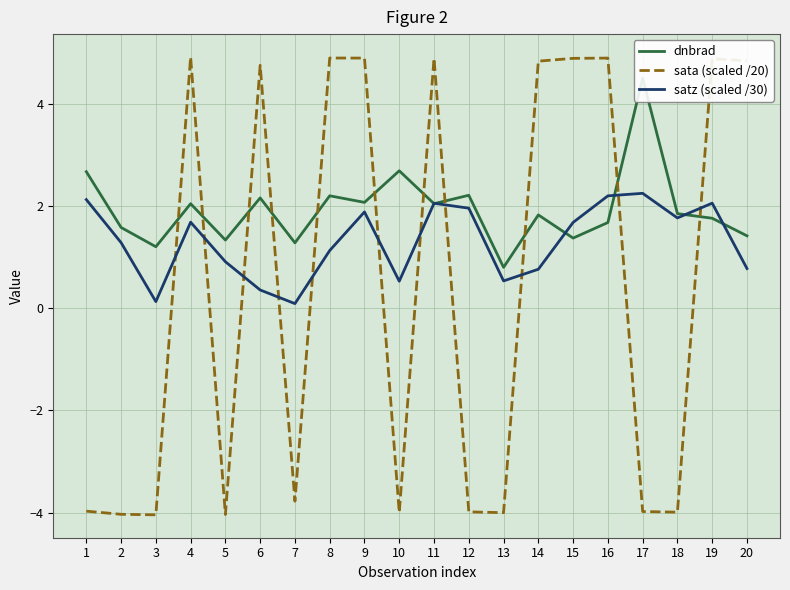

Which category has the highest value across all series?

4